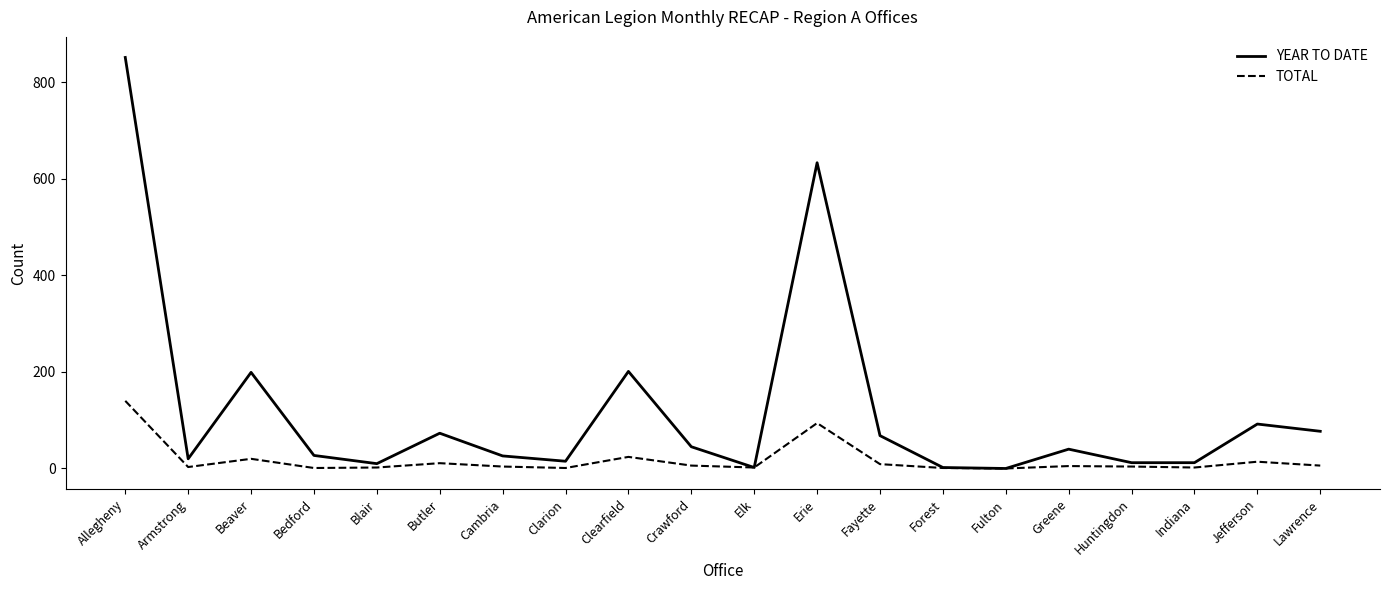

The YEAR TO DATE series shows 136 at Jefferson. True or false?

False